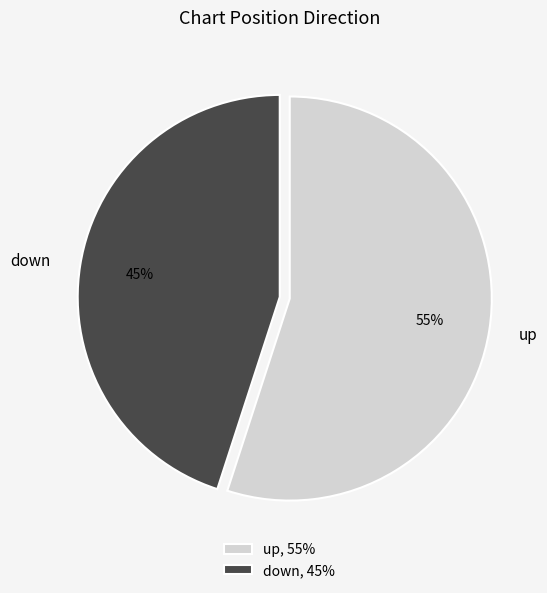

To the nearest percent, what is the combined percentage of down and up?

100%